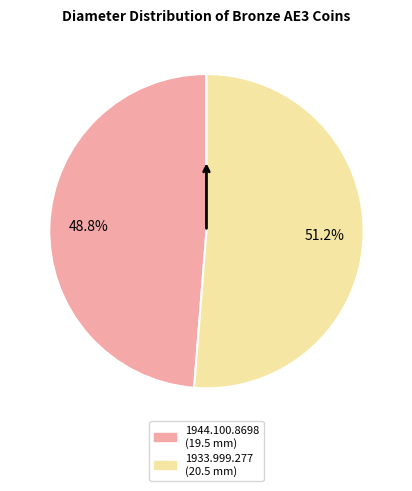

To the nearest percent, what is the combined percentage of 1933.999.277 and 1944.100.8698?

100%